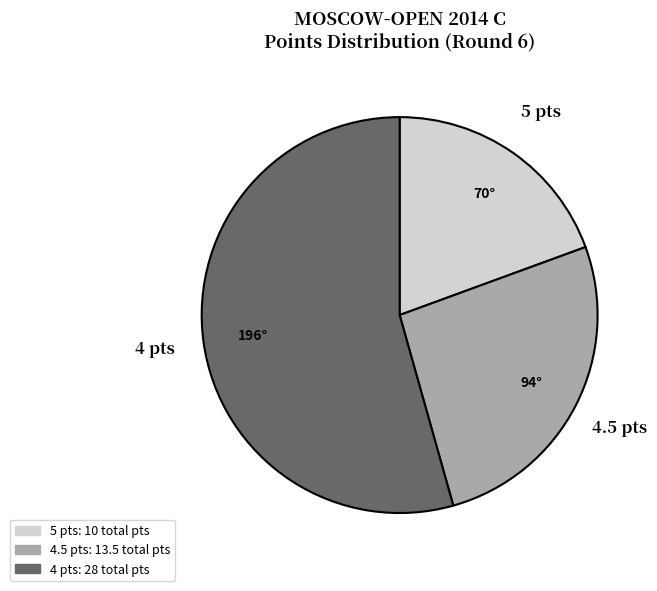

Is there any slice that represents more than half of the pie?

Yes